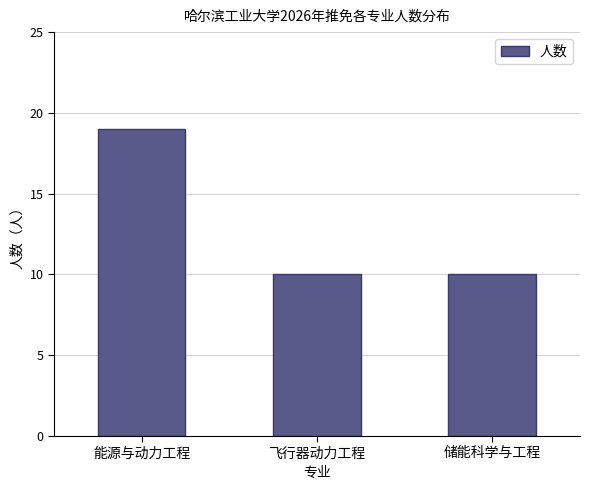

What is the smallest value displayed?

10